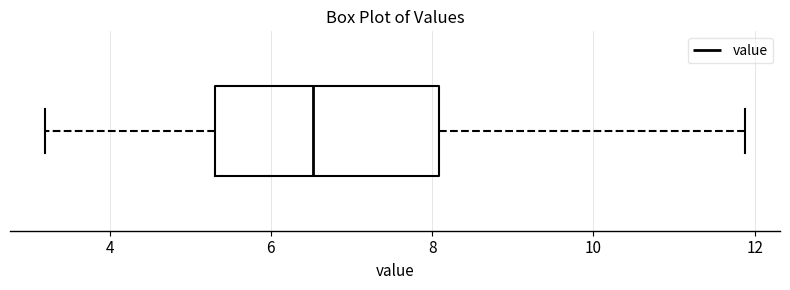

Transcribe this box plot: give where the median line is, the range the box spans, and where the two whiskers end, as read against the x-axis. The values are not printed on the chart, so give them approximately, as read against the axis.

median 6.6, box 5.4 to 8.0, whiskers 3.2 to 11.8